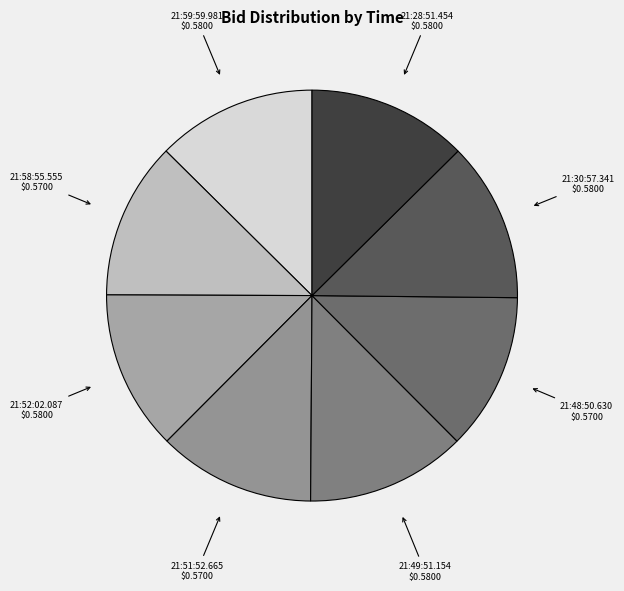

Is it true that 21:58:55.555 is 26% of the pie?

False